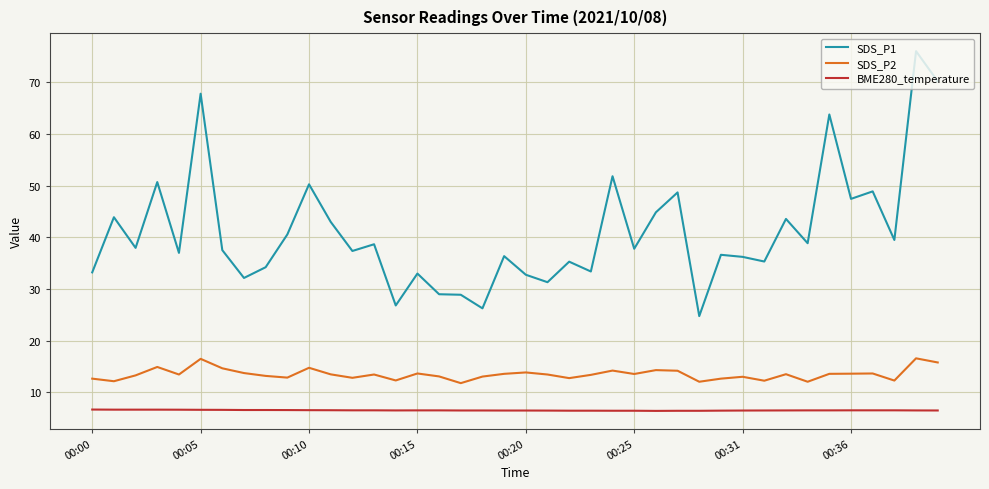

What is the sum of all BME280_temperature values?

261.6